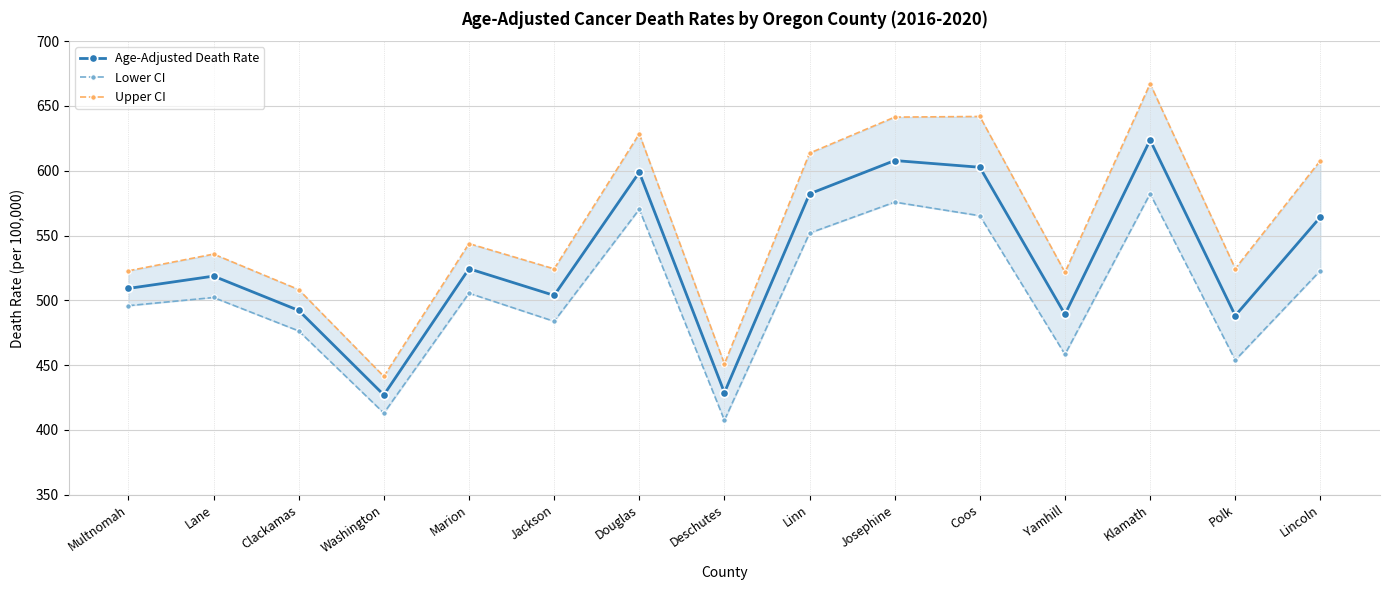

True or false: Lower CI and Upper CI intersect in this chart.

False